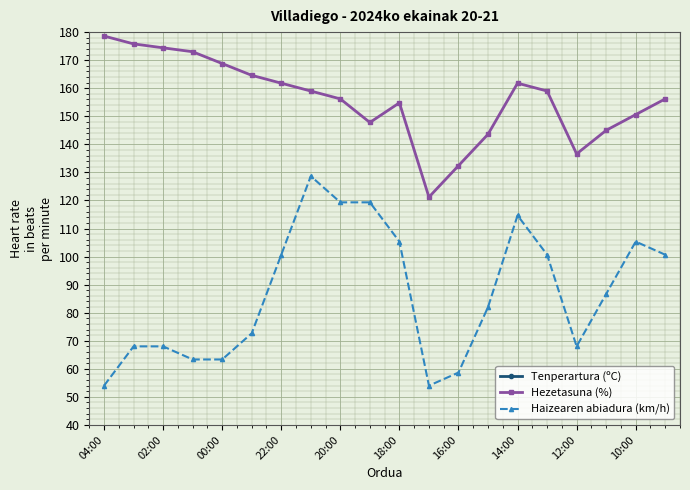

What value does the Haizearen abiadura (km/h) series have at 13?

82.0